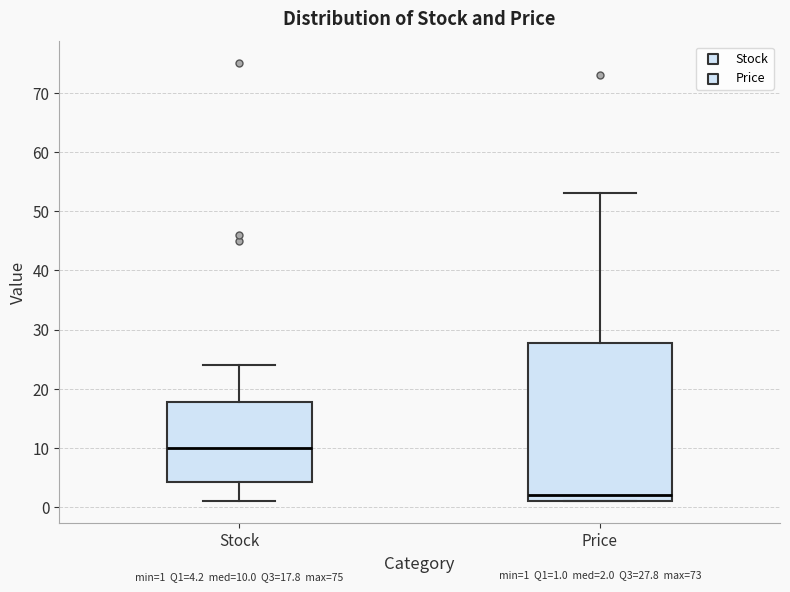

Which box's median line is the lowest?

Price